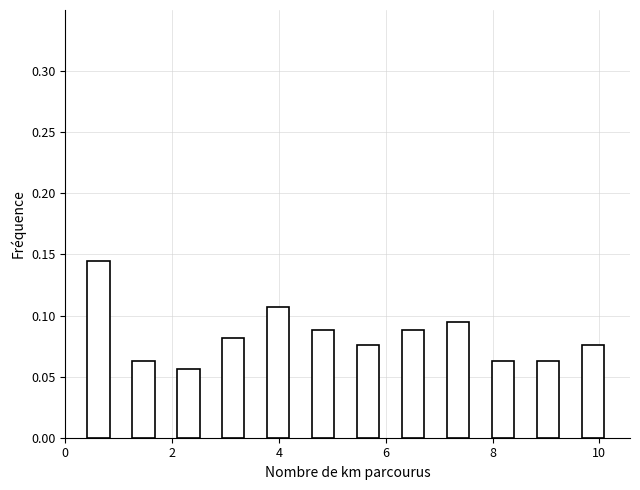

Reading left to right, transcribe this chart: for each bar, give the range it covers on the x-axis and its height. Neither the bar edges nor the heights are printed on the chart, so give them approximately, as read against the axes.

0.2 to 1.0: 0.145
1.0 to 1.8: 0.065
1.8 to 2.8: 0.055
2.8 to 3.6: 0.080
3.6 to 4.4: 0.105
4.4 to 5.2: 0.090
5.2 to 6.0: 0.075
6.0 to 7.0: 0.090
7.0 to 7.8: 0.095
7.8 to 8.6: 0.065
8.6 to 9.4: 0.065
9.4 to 10.4: 0.075